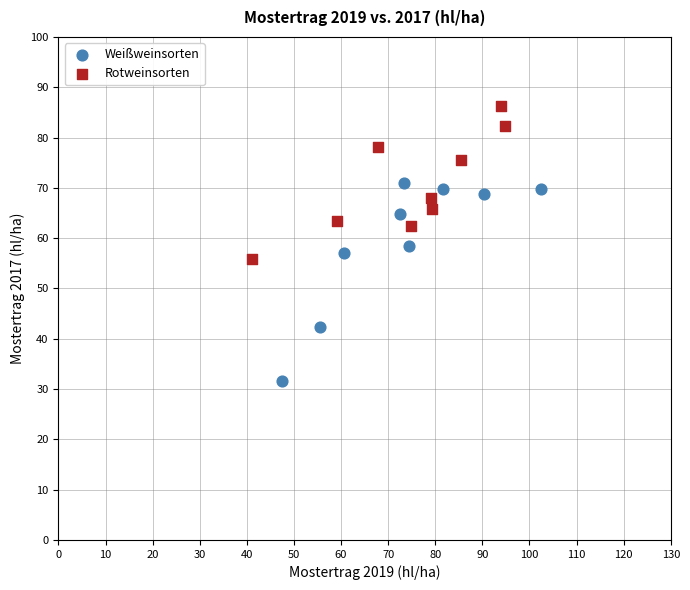

What are all the series names shown in the legend?

Weißweinsorten, Rotweinsorten